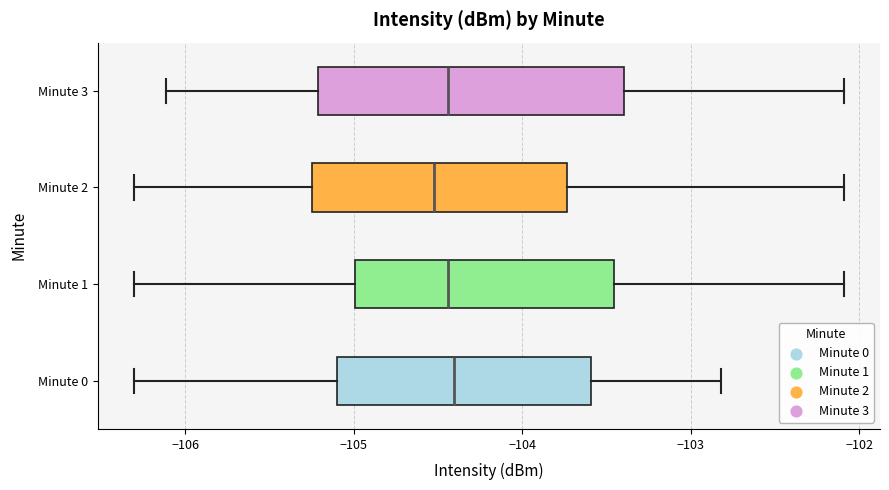

Which box is the widest, from its left edge to its right edge?

Minute 3